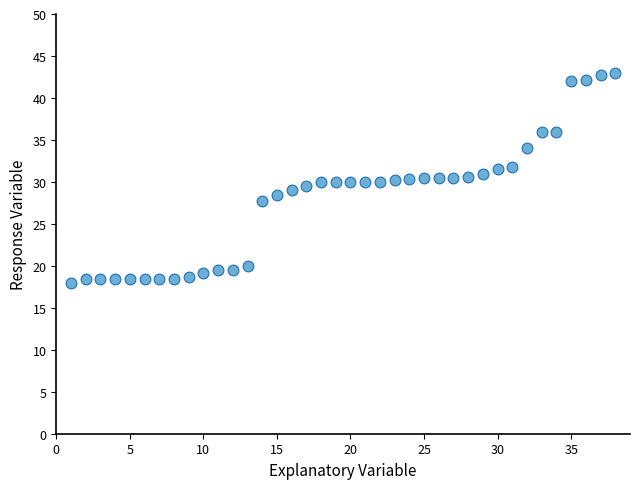

What is the range of Y values (max minus min)?

25.0